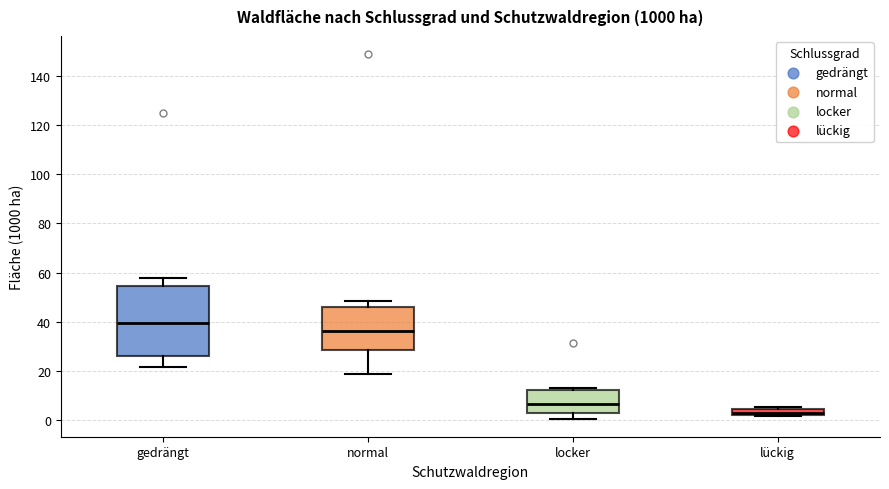

Which box's median line is the lowest?

lückig